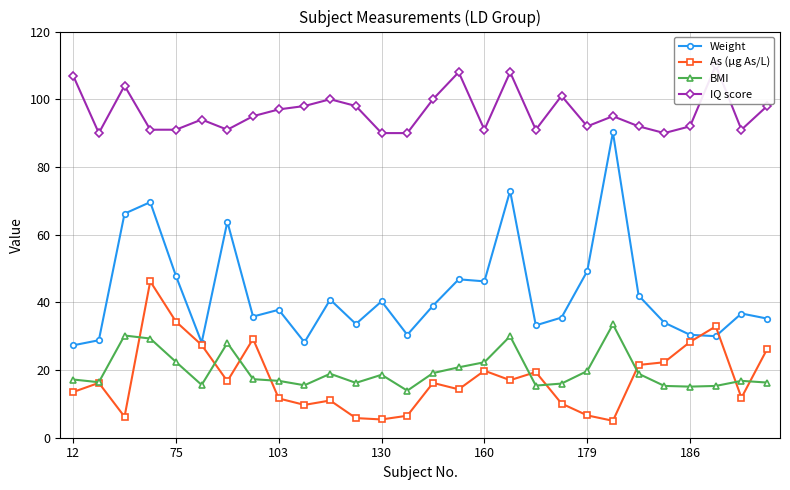

Read the BMI value at 75.

22.4